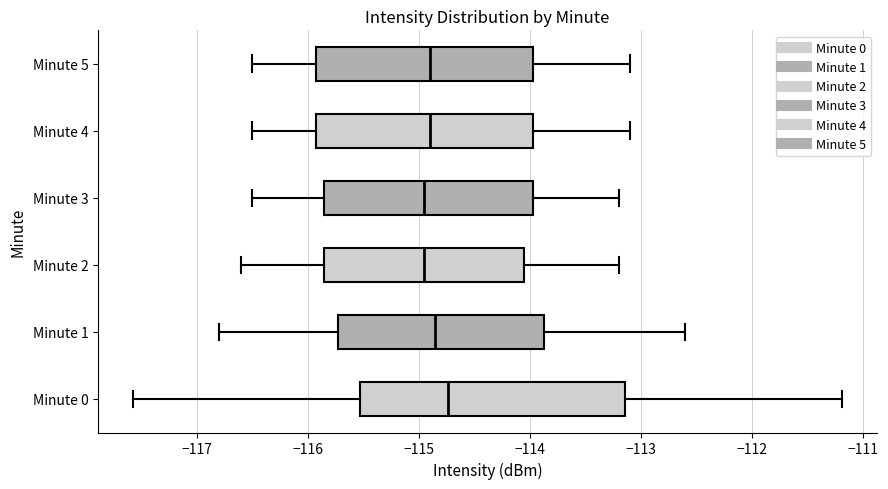

Reading bottom to top, transcribe this box plot: for each box, give where its median line is, the range the box spans, and where its two whiskers end, as read against the x-axis. The values are not printed on the chart, so give them approximately, as read against the axis.

Minute 0: median -114.7, box -115.5 to -113.1, whiskers -117.6 to -111.2
Minute 1: median -114.8, box -115.7 to -113.9, whiskers -116.8 to -112.6
Minute 2: median -114.9, box -115.8 to -114.0, whiskers -116.6 to -113.2
Minute 3: median -114.9, box -115.8 to -114.0, whiskers -116.5 to -113.2
Minute 4: median -114.9, box -115.9 to -114.0, whiskers -116.5 to -113.1
Minute 5: median -114.9, box -115.9 to -114.0, whiskers -116.5 to -113.1